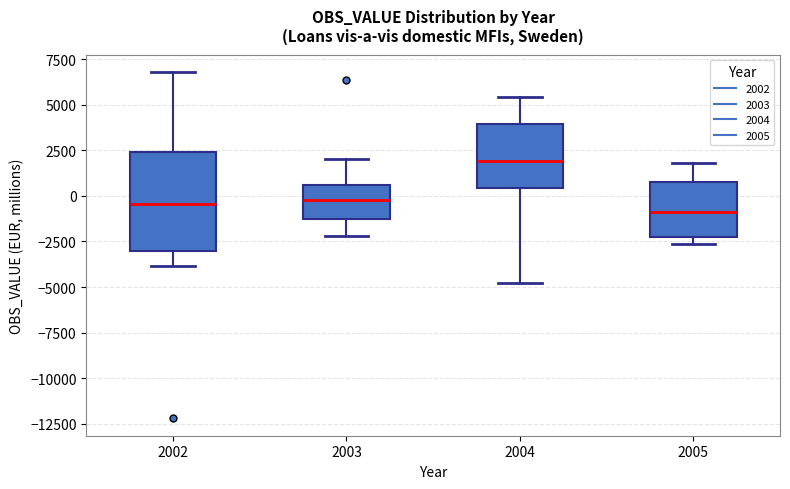

Comparing the boxes themselves (not the whiskers), which one is the tallest?

2002